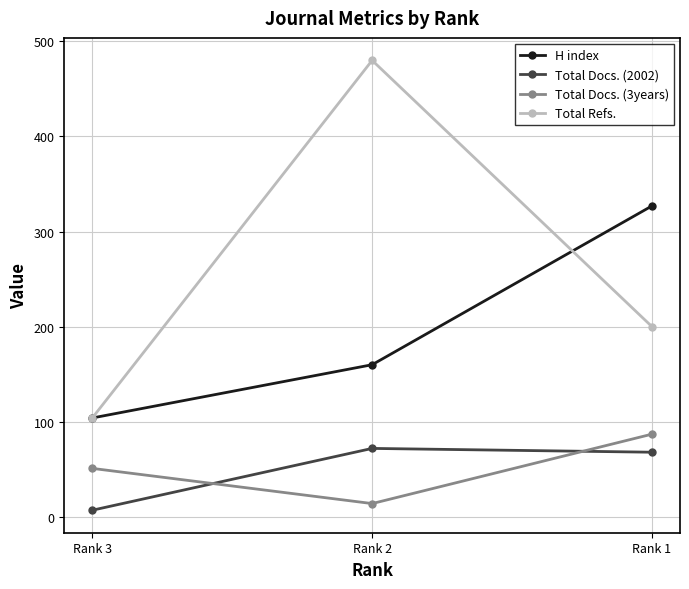

Which category has the lowest value across all series?

Rank 3